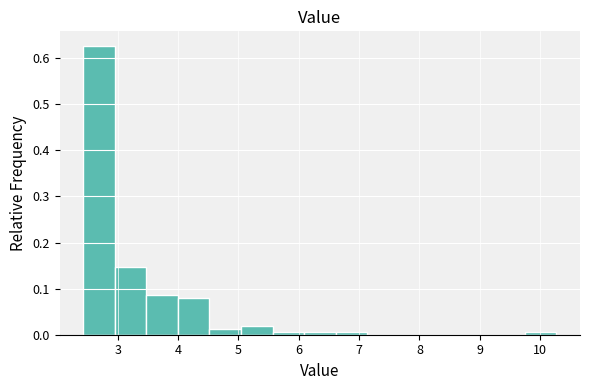

Reading left to right, transcribe this chart: for each bar, give the range it covers on the x-axis and its height. Neither the bar edges nor the heights are printed on the chart, so give them approximately, as read against the axes.

2.4 to 3.0: 0.63
3.0 to 3.5: 0.15
3.5 to 4.0: 0.09
4.0 to 4.5: 0.08
4.5 to 5.0: 0.01
5.0 to 5.6: 0.02
5.6 to 6.1: under 0.01
6.1 to 6.6: under 0.01
6.6 to 7.1: under 0.01
7.1 to 7.7: 0
7.7 to 8.2: 0
8.2 to 8.7: 0
8.7 to 9.2: 0
9.2 to 9.7: 0
9.7 to 10.3: under 0.01